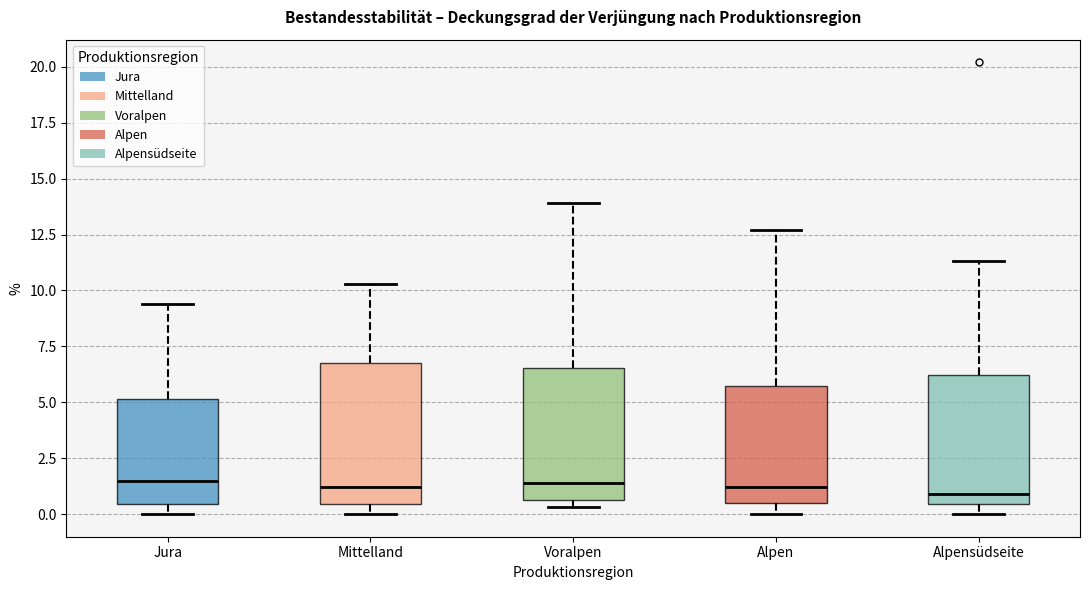

Reading left to right, read every box against the y-axis: the position of its median line, the range the box covers, and the ends of its whiskers. The values are not printed on the chart, so give them approximately, as read against the axis.

Jura: median 1.5, box 0.5 to 5.0, whiskers 0.0 to 9.5
Mittelland: median 1.0, box 0.5 to 7.0, whiskers 0.0 to 10.5
Voralpen: median 1.5, box 0.5 to 6.5, whiskers 0.5 (just below the box's lower edge) to 14.0
Alpen: median 1.0, box 0.5 to 6.0, whiskers 0.0 to 12.5
Alpensüdseite: median 1.0, box 0.5 to 6.0, whiskers 0.0 to 11.5